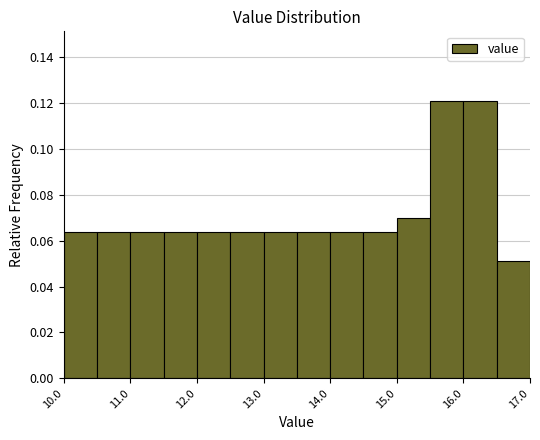

Reading left to right, list every bar in this chart as the range it spans on the x-axis followed by its height. The values are not printed on the chart, so give them approximately, as read against the axis.

10.0 to 10.5: 0.064
10.5 to 11.0: 0.064
11.0 to 11.5: 0.064
11.5 to 12.0: 0.064
12.0 to 12.5: 0.064
12.5 to 13.0: 0.064
13.0 to 13.5: 0.064
13.5 to 14.0: 0.064
14.0 to 14.5: 0.064
14.5 to 15.0: 0.064
15.0 to 15.5: 0.070
15.5 to 16.0: 0.122
16.0 to 16.5: 0.122
16.5 to 17.0: 0.050